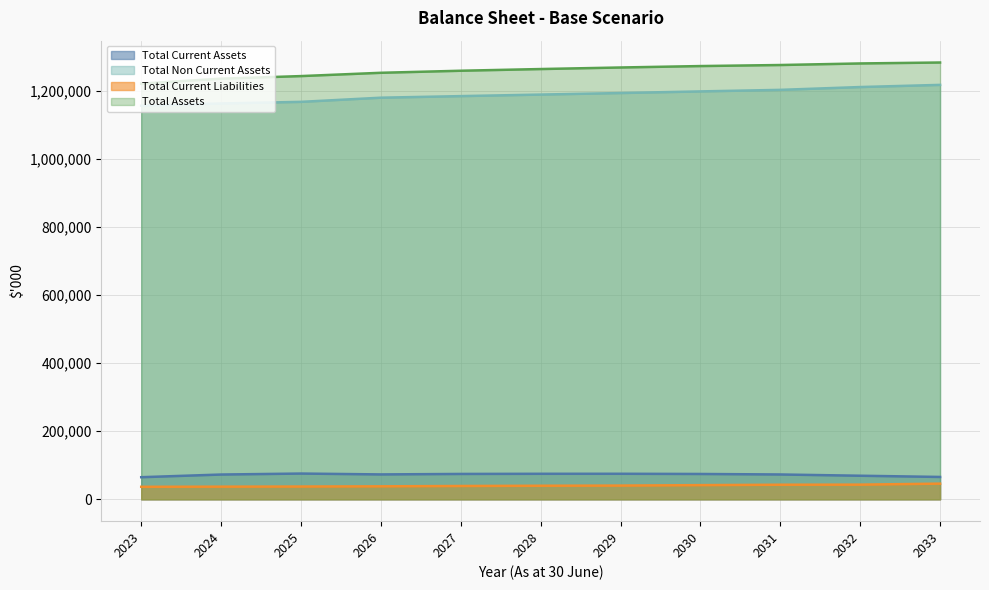

Rank the series by their maximum value, from lowest to highest.

Total Current Liabilities, Total Current Assets, Total Non Current Assets, Total Assets